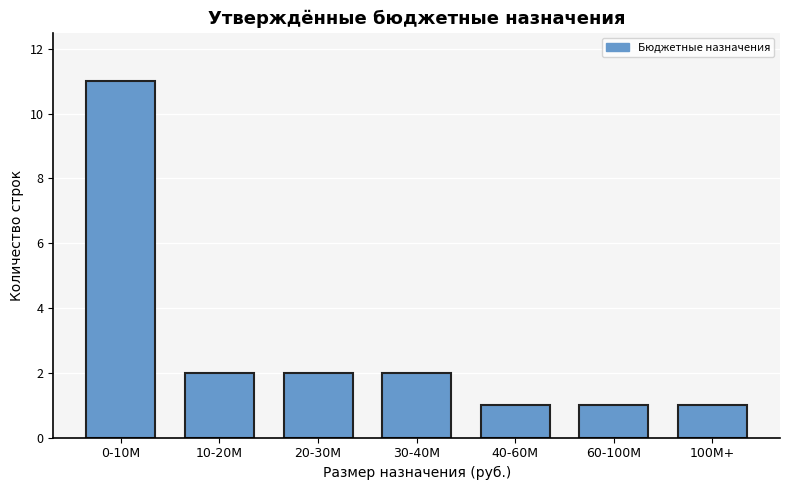

Reading left to right, list all the values displayed in this chart.

11	2	2	2	1	1	1